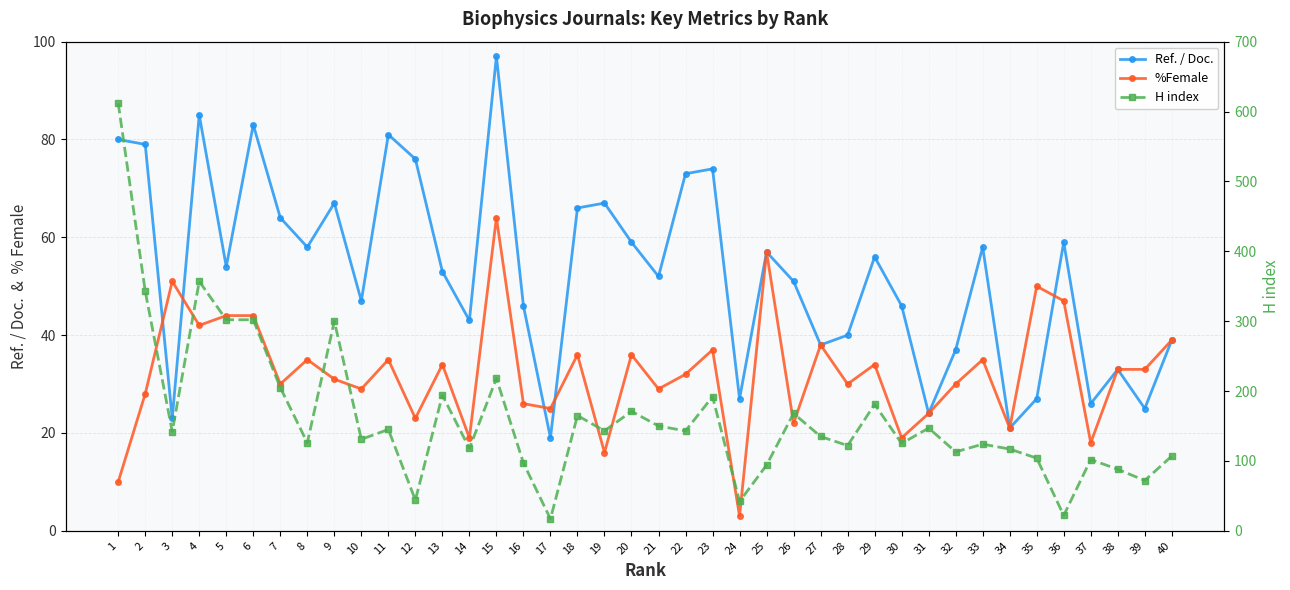

Reading left to right, what are all the values shown in this chart?

Ref. / Doc.: 1=80	2=79	3=23	4=85	5=54	6=83	7=64	8=58	9=67	10=47	11=81	12=76	13=53	14=43	15=97	16=46	17=19	18=66	19=67	20=59	21=52	22=73	23=74	24=27	25=57	26=51	27=38	28=40	29=56	30=46	31=24	32=37	33=58	34=21	35=27	36=59	37=26	38=33	39=25	40=39
%Female: 1=10	2=28	3=51	4=42	5=44	6=44	7=30	8=35	9=31	10=29	11=35	12=23	13=34	14=19	15=64	16=26	17=25	18=36	19=16	20=36	21=29	22=32	23=37	24=3	25=57	26=22	27=38	28=30	29=34	30=19	31=24	32=30	33=35	34=21	35=50	36=47	37=18	38=33	39=33	40=39
H index: 1=612	2=343	3=142	4=357	5=302	6=302	7=205	8=126	9=300	10=131	11=145	12=44	13=194	14=118	15=218	16=97	17=17	18=165	19=143	20=171	21=150	22=143	23=192	24=42	25=94	26=168	27=135	28=122	29=181	30=125	31=147	32=113	33=124	34=117	35=104	36=22	37=102	38=88	39=72	40=107